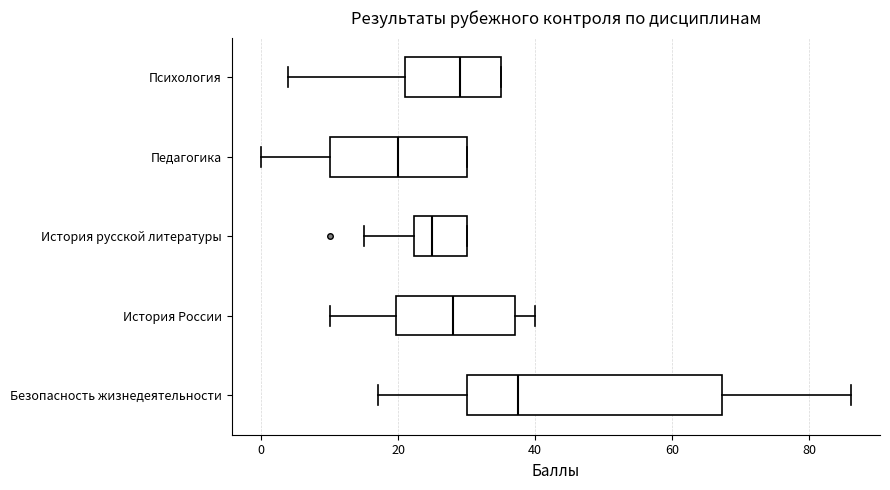

Where does the left whisker of the box for Педагогика end on the x-axis? The values are not printed on the chart, so give them approximately, as read against the axis.

0